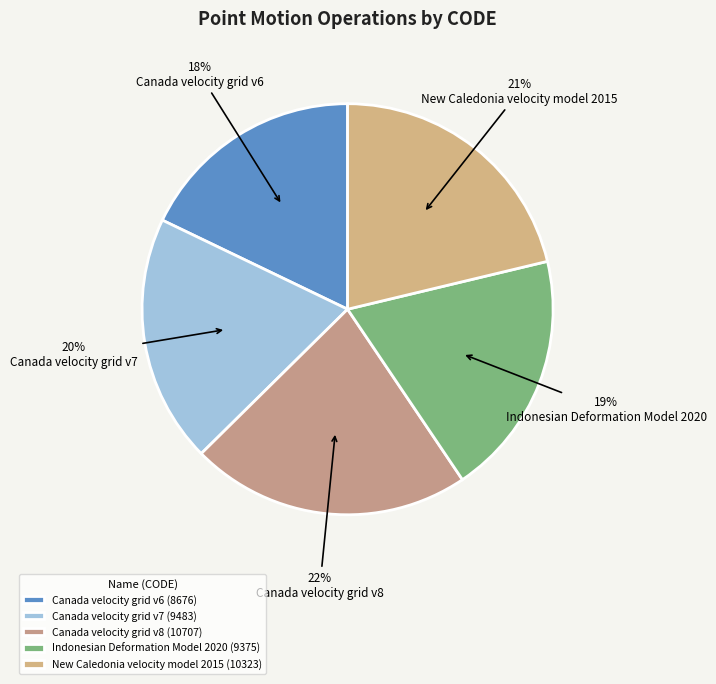

The Canada velocity grid v6 slice represents 18% of the pie. True or false?

True